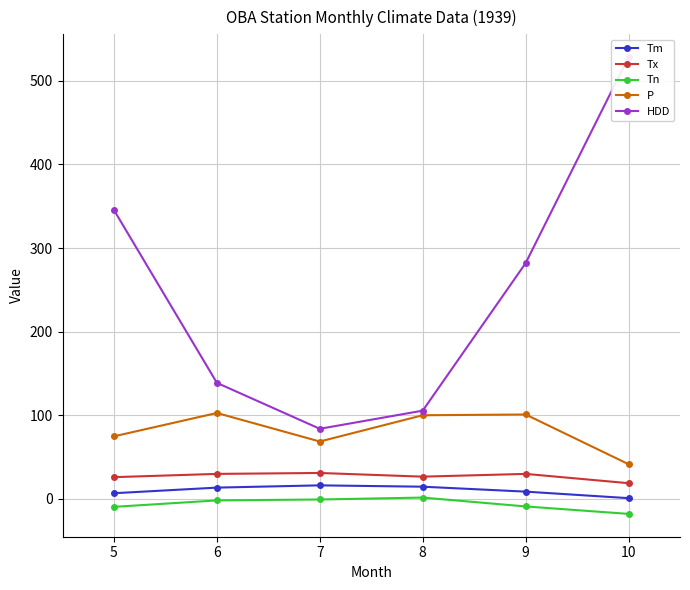

Where is Tm nearest to the value 8?

9